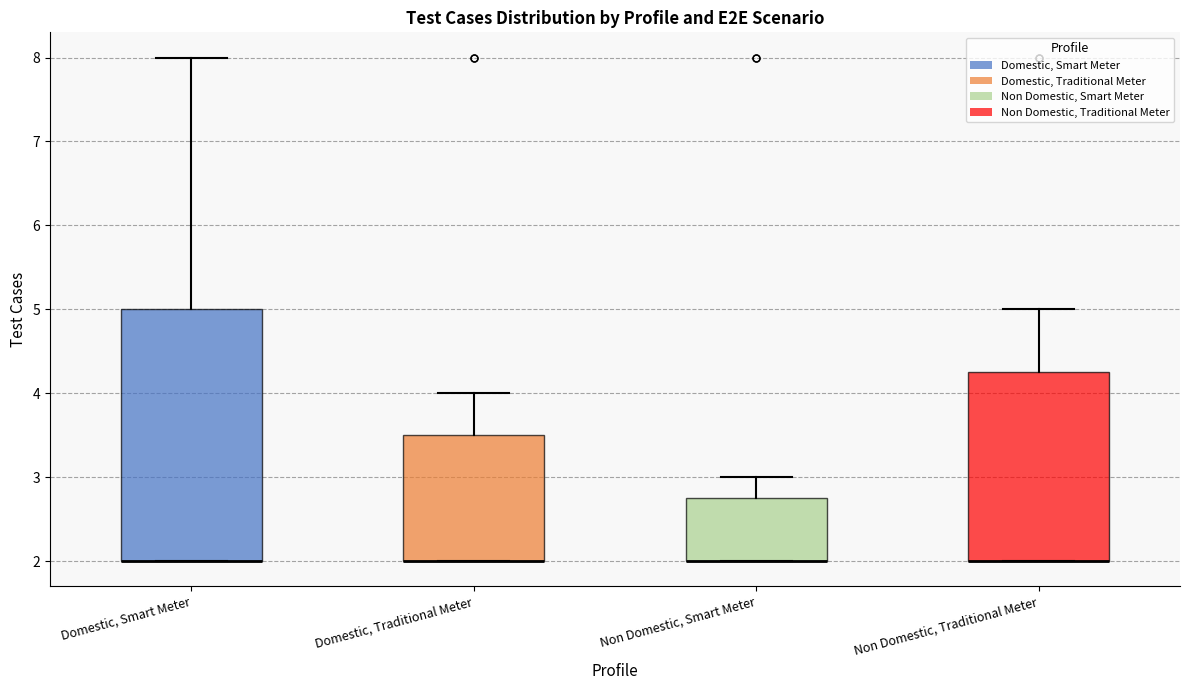

Reading left to right, read every box against the y-axis: the position of its median line, the range the box covers, and the ends of its whiskers. The values are not printed on the chart, so give them approximately, as read against the axis.

Domestic, Smart Meter: median 2.0 (drawn on the box's lower edge), box 2.0 to 5.0, whiskers 2.0 to 8.0
Domestic, Traditional Meter: median 2.0 (drawn on the box's lower edge), box 2.0 to 3.5, whiskers 2.0 to 4.0
Non Domestic, Smart Meter: median 2.0 (drawn on the box's lower edge), box 2.0 to 2.8, whiskers 2.0 to 3.0
Non Domestic, Traditional Meter: median 2.0 (drawn on the box's lower edge), box 2.0 to 4.3, whiskers 2.0 to 5.0